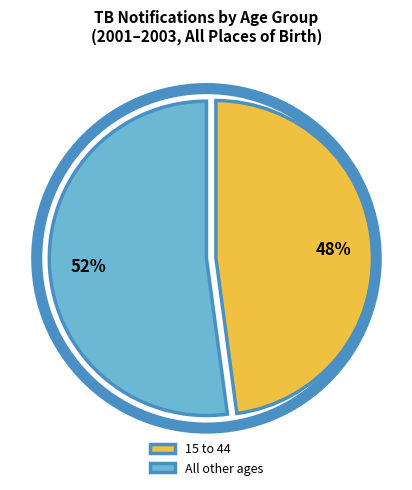

The All other ages slice represents 65% of the pie. True or false?

False